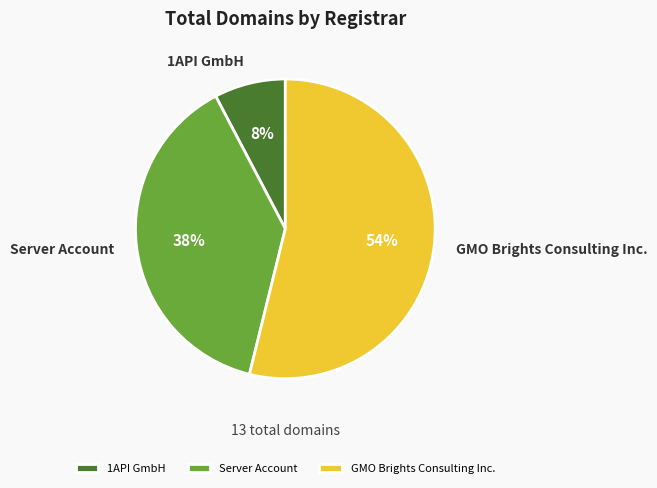

Count the number of slices in the pie.

3